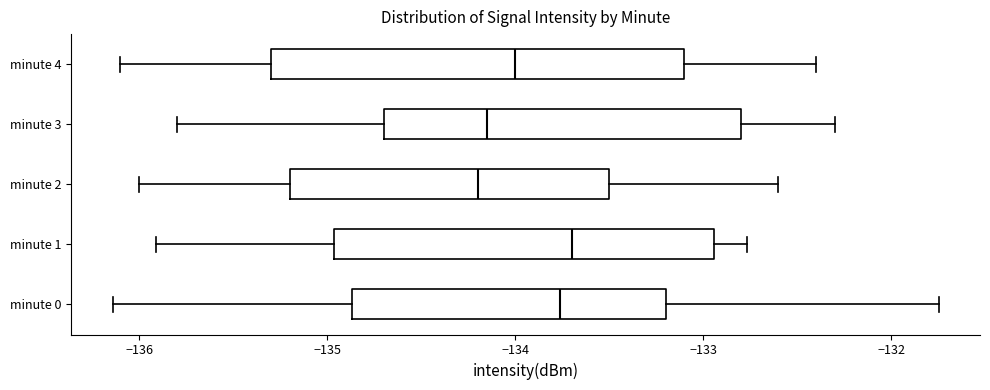

Reading bottom to top, transcribe this box plot: for each box, give where its median line is, the range the box spans, and where its two whiskers end, as read against the x-axis. The values are not printed on the chart, so give them approximately, as read against the axis.

minute 0: median -133.8, box -134.9 to -133.2, whiskers -136.1 to -131.7
minute 1: median -133.7, box -135.0 to -132.9, whiskers -135.9 to -132.8
minute 2: median -134.2, box -135.2 to -133.5, whiskers -136.0 to -132.6
minute 3: median -134.1, box -134.7 to -132.8, whiskers -135.8 to -132.3
minute 4: median -134.0, box -135.3 to -133.1, whiskers -136.1 to -132.4